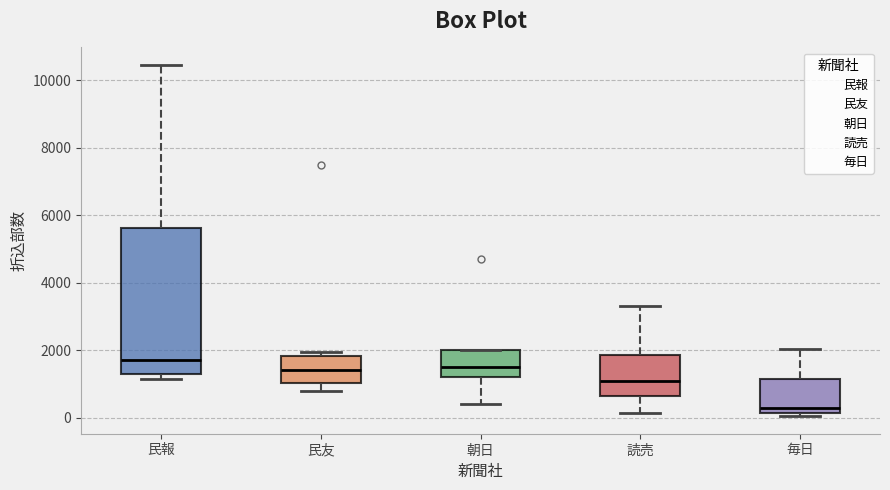

Reading left to right, transcribe this box plot: for each box, give where its median line is, the range the box spans, and where its two whiskers end, as read against the y-axis. The values are not printed on the chart, so give them approximately, as read against the axis.

民報: median 1800, box 1400 to 5600, whiskers 1200 to 10400
民友: median 1400, box 1000 to 1800, whiskers 800 to 2000
朝日: median 1600, box 1200 to 2000, whiskers 400 to 2000
読売: median 1200, box 600 to 1800, whiskers 200 to 3400
毎日: median 400, box 200 to 1200, whiskers 0 to 2000